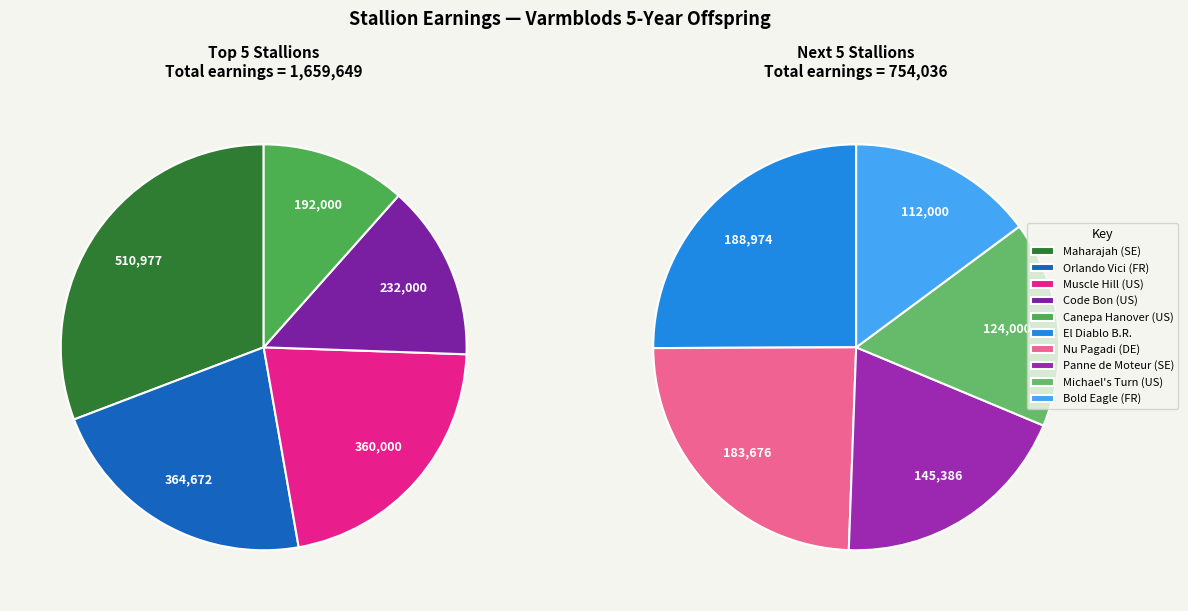

Which slice is the smallest?

Bold Eagle (FR)